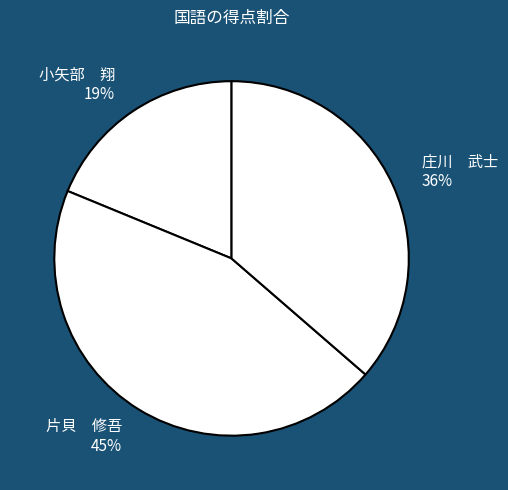

How many slices are in this pie chart?

3